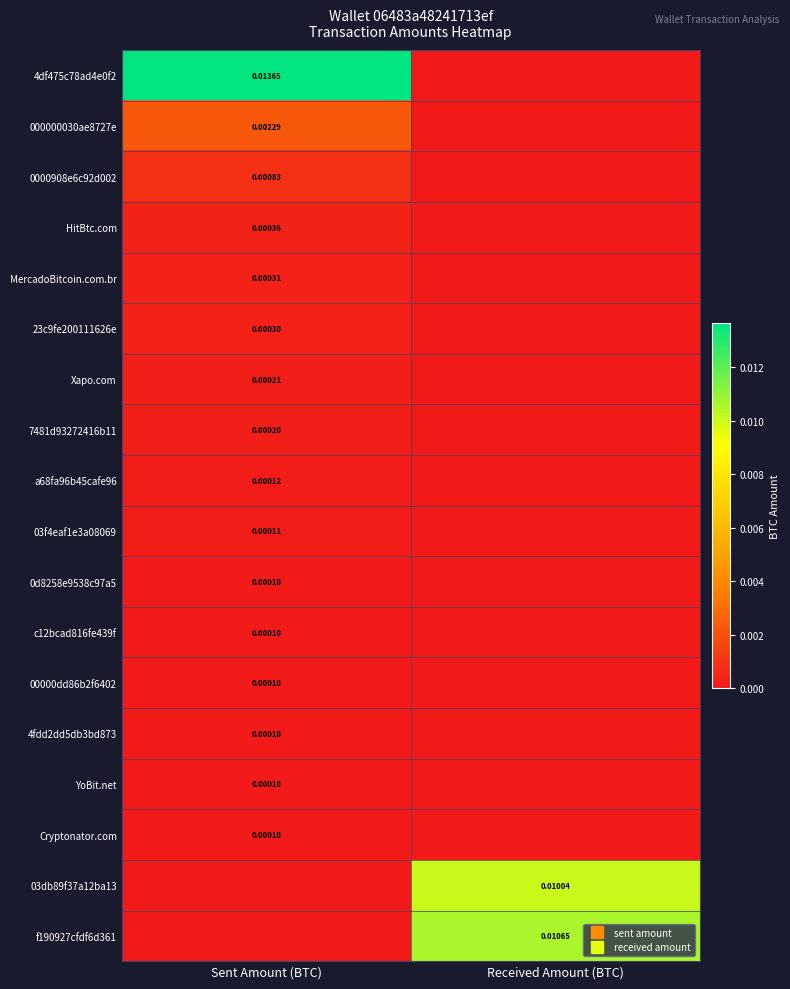

Count the Xapo.com values in the range 0 to 1.

2